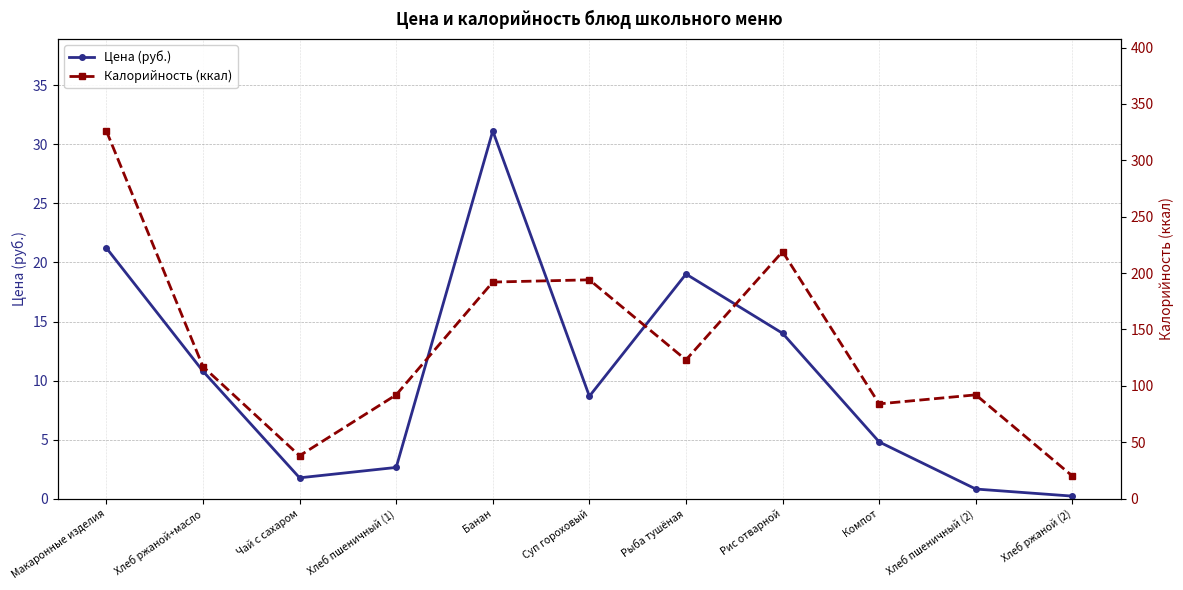

How many lines are shown in the chart?

2